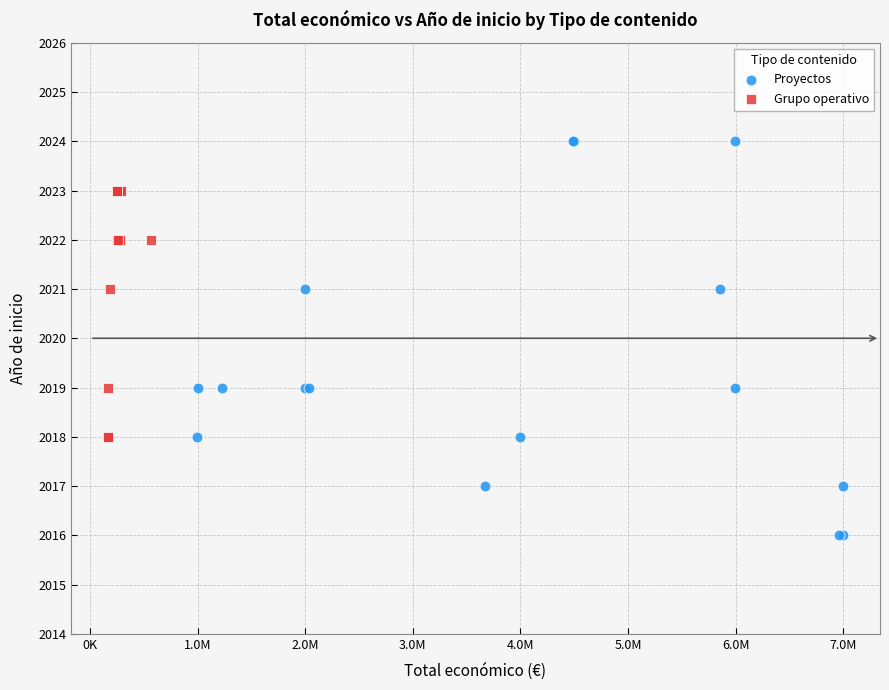

Which series reaches the minimum Y coordinate?

Proyectos